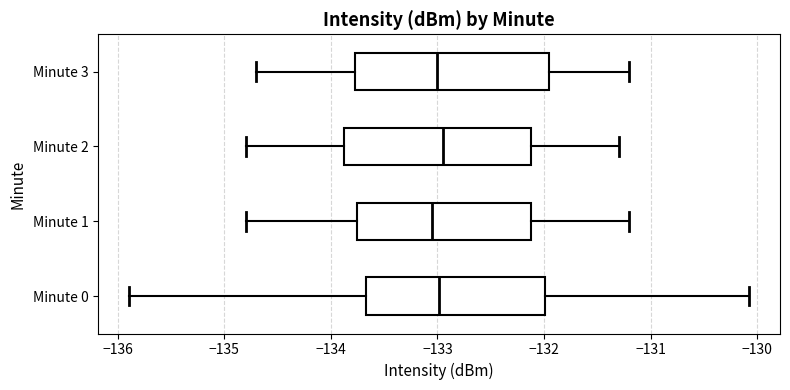

Reading bottom to top, transcribe this box plot: for each box, give where its median line is, the range the box spans, and where its two whiskers end, as read against the x-axis. The values are not printed on the chart, so give them approximately, as read against the axis.

Minute 0: median -133.0, box -133.7 to -132.0, whiskers -135.9 to -130.1
Minute 1: median -133.0, box -133.8 to -132.1, whiskers -134.8 to -131.2
Minute 2: median -132.9, box -133.9 to -132.1, whiskers -134.8 to -131.3
Minute 3: median -133.0, box -133.8 to -131.9, whiskers -134.7 to -131.2